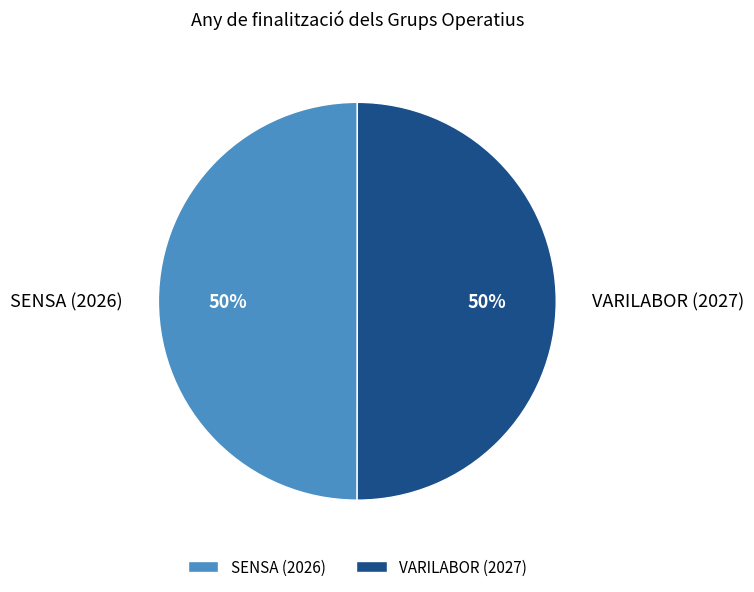

True or false: VARILABOR (2027) accounts for 43% of the total.

False